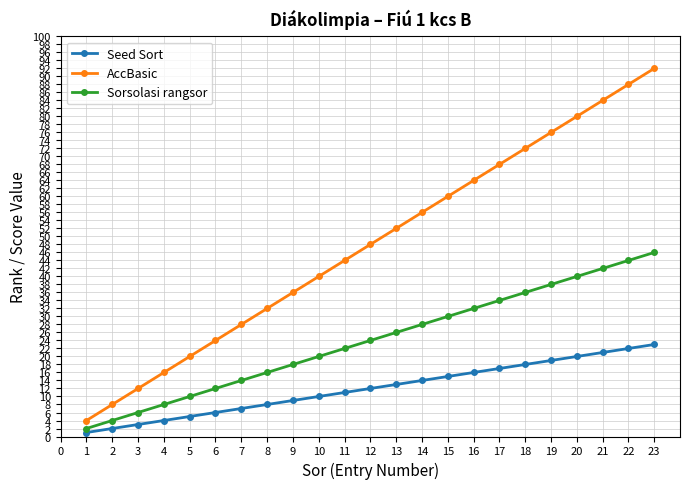

Which series changed the most between 7 and 14?

AccBasic